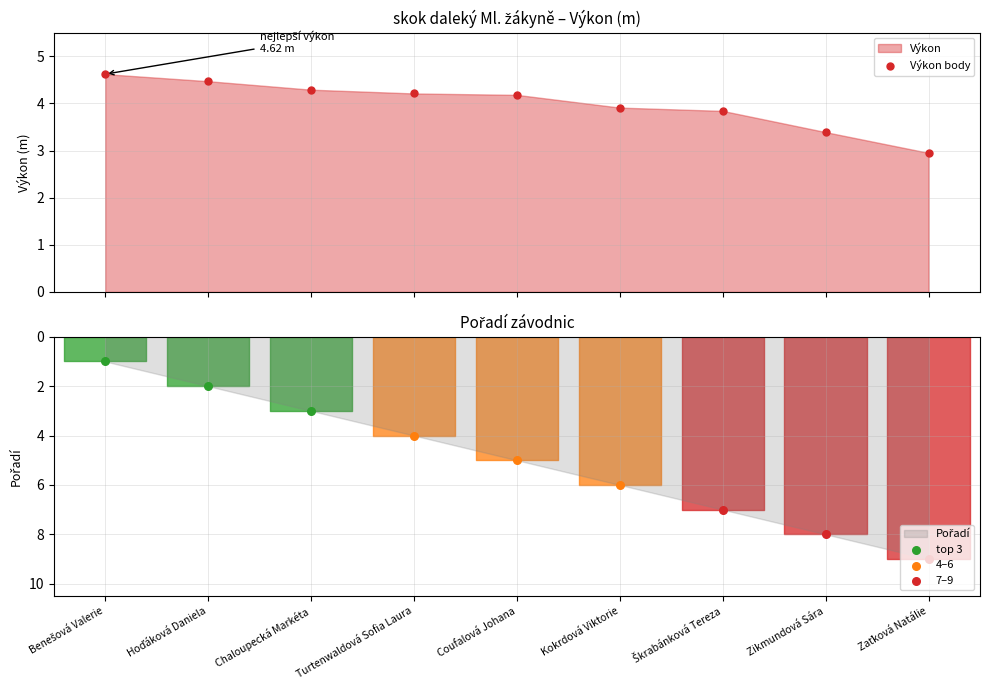

What is the change in value from Benešová Valerie to Kokrdová Viktorie?

-0.7